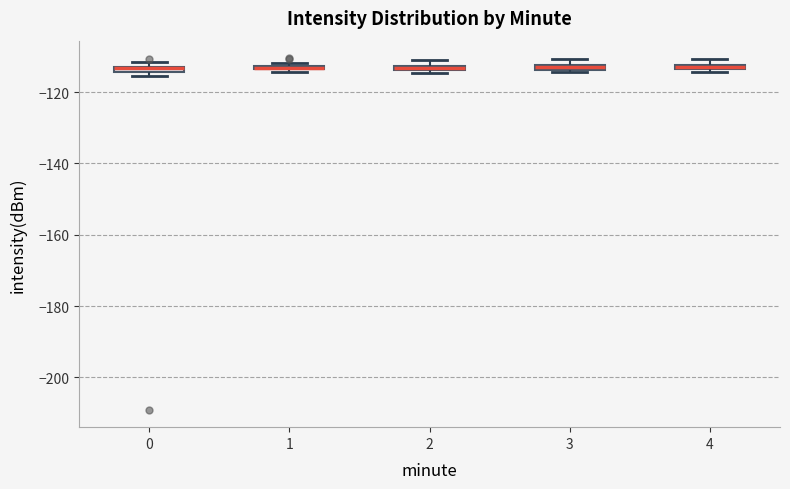

Where is the lower edge of the box at x = 0 on the y-axis? The values are not printed on the chart, so give them approximately, as read against the axis.

-114